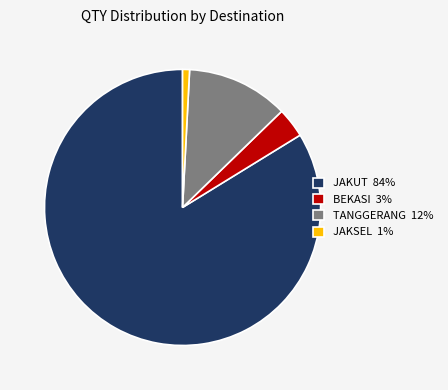

True or false: JAKUT 84% accounts for 77% of the total.

False